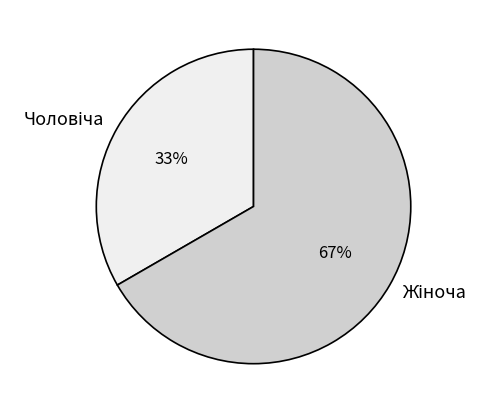

Is there any slice that represents more than half of the pie?

Yes